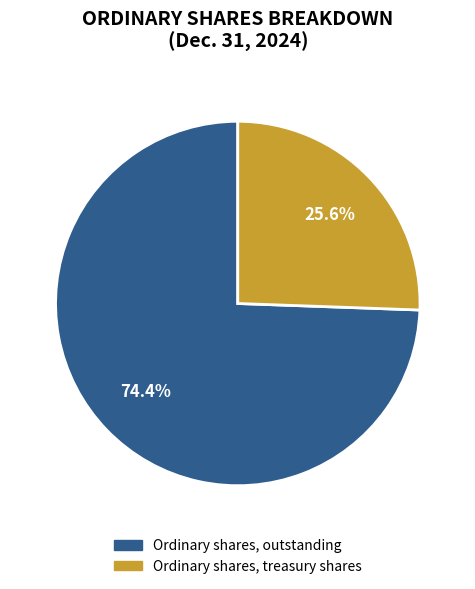

To the nearest percent, what portion does Ordinary shares, outstanding represent?

74%